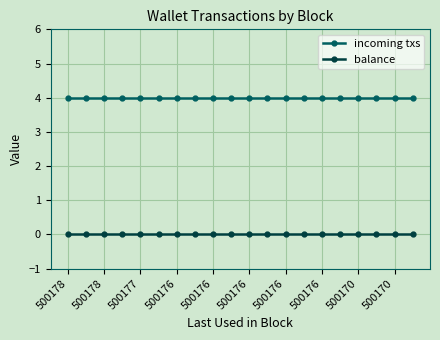

Is this an area chart (filled region under the line)?

No